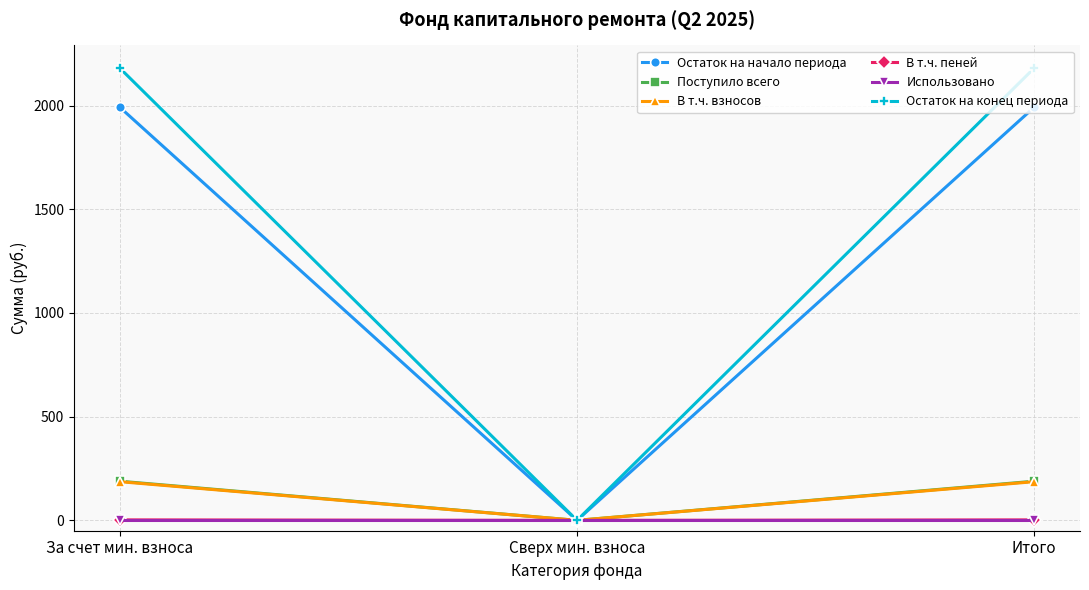

What is the label of the 3rd point from the right?

За счет мин. взноса